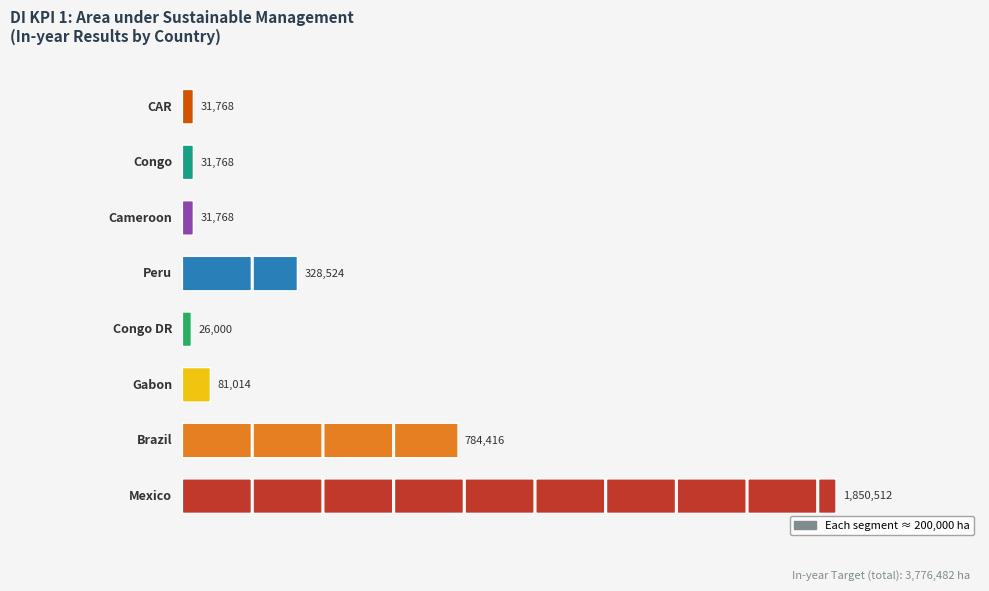

At which label does the data first exceed 81014?

Mexico